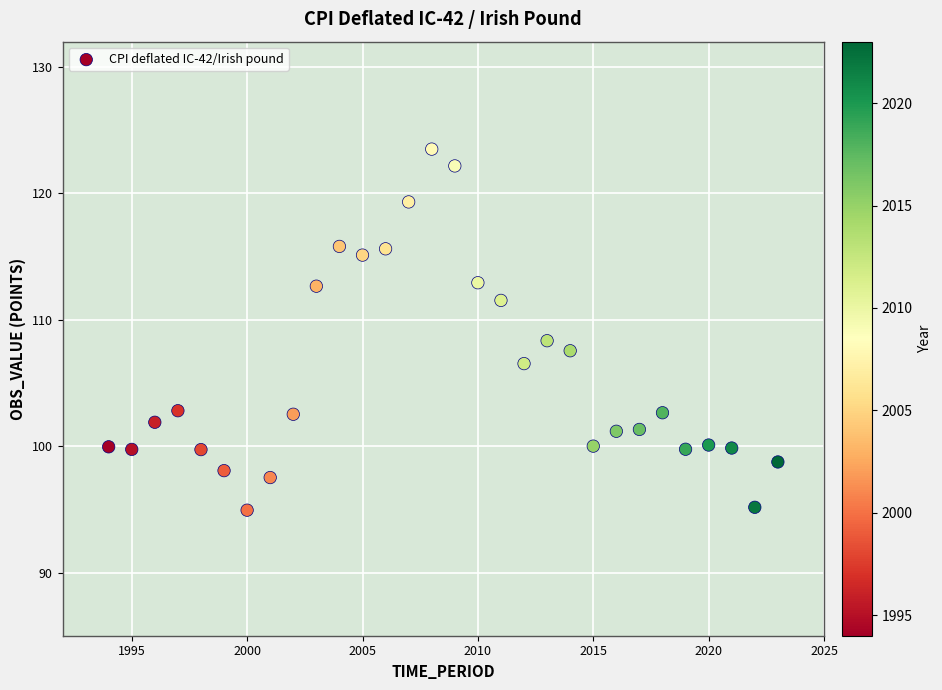

What Y value in the scatter plot is closest to 109?

108.3